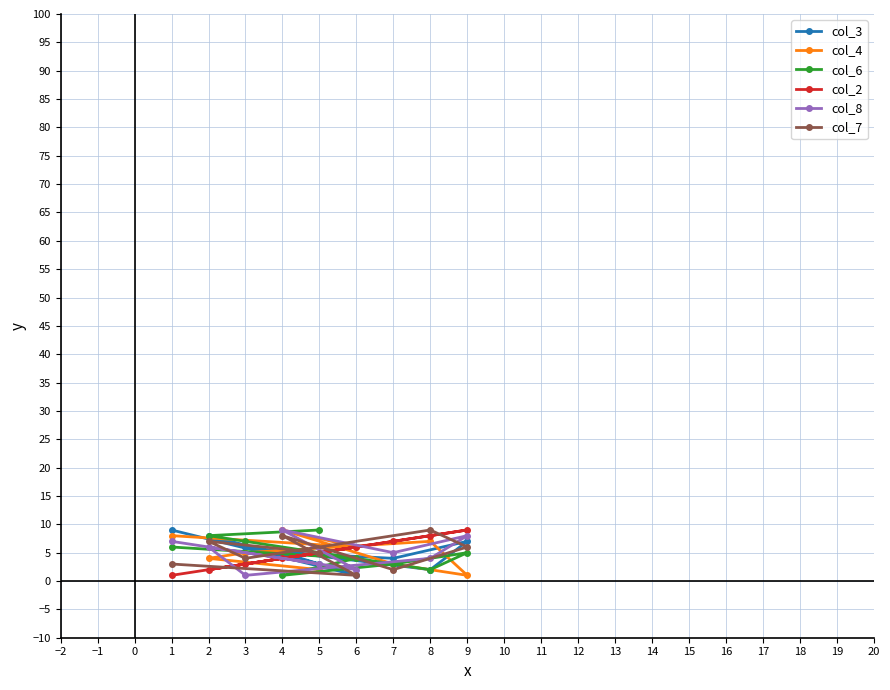

What is the difference between the second highest and second lowest values in the col_8 series?

6